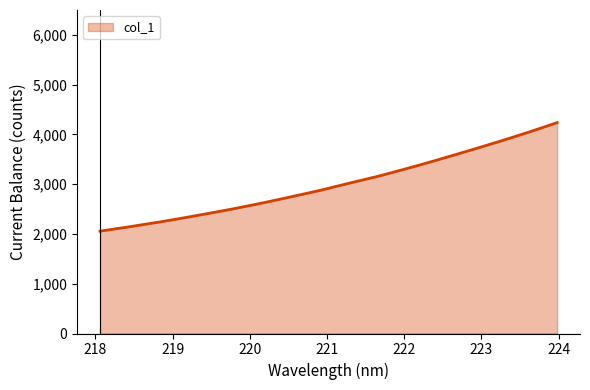

What is the maximum value shown in the chart?

4237.2